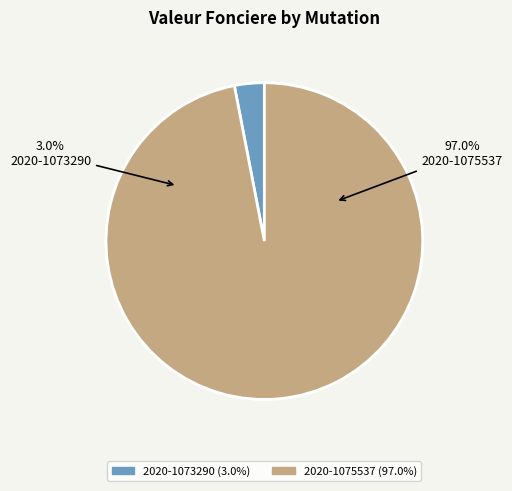

What is the change in value from 2020-1073290 to 2020-1075537?

+160800